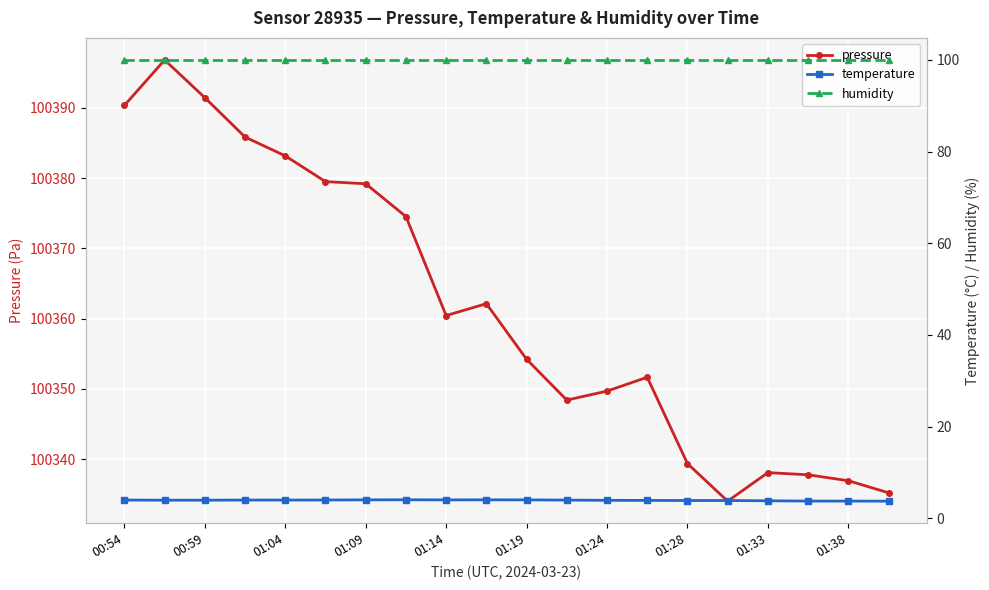

How many lines are shown in the chart?

3